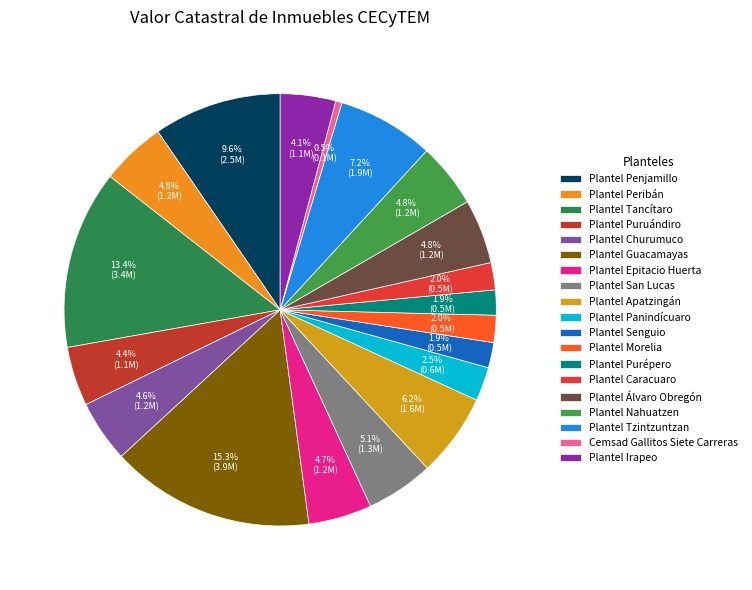

Is there a majority slice in this chart?

No